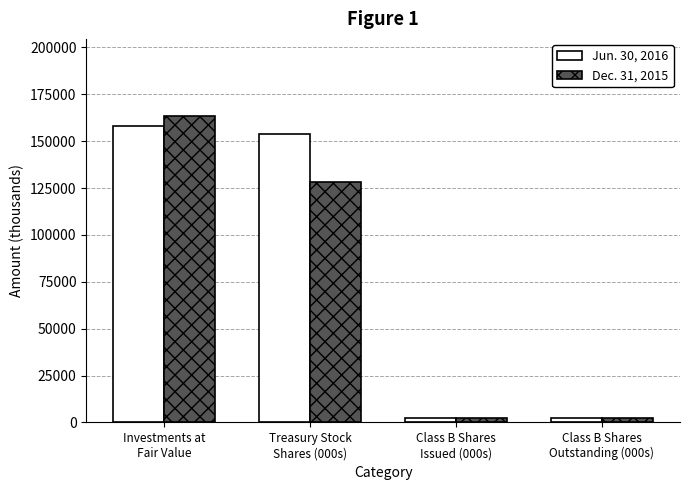

How many values in the Jun. 30, 2016 series are below 154084?

2